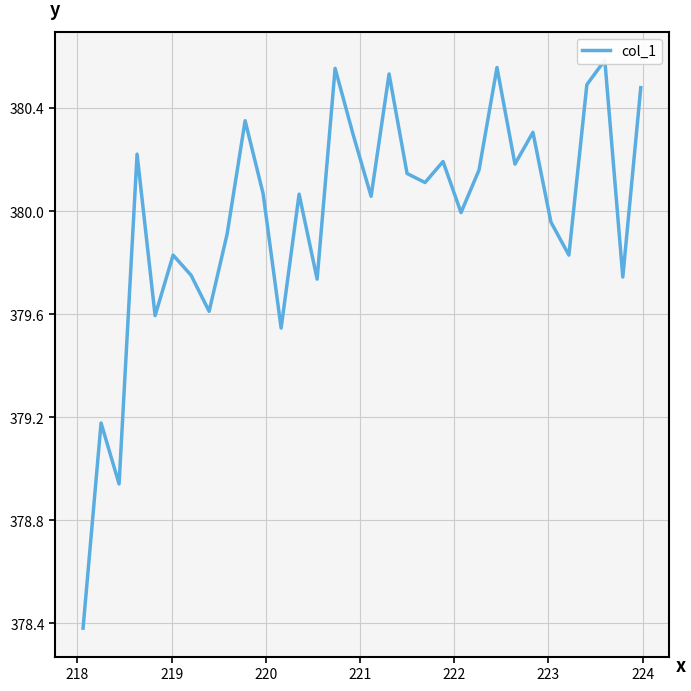

True or false: the data has more than 1 interior local peaks.

True